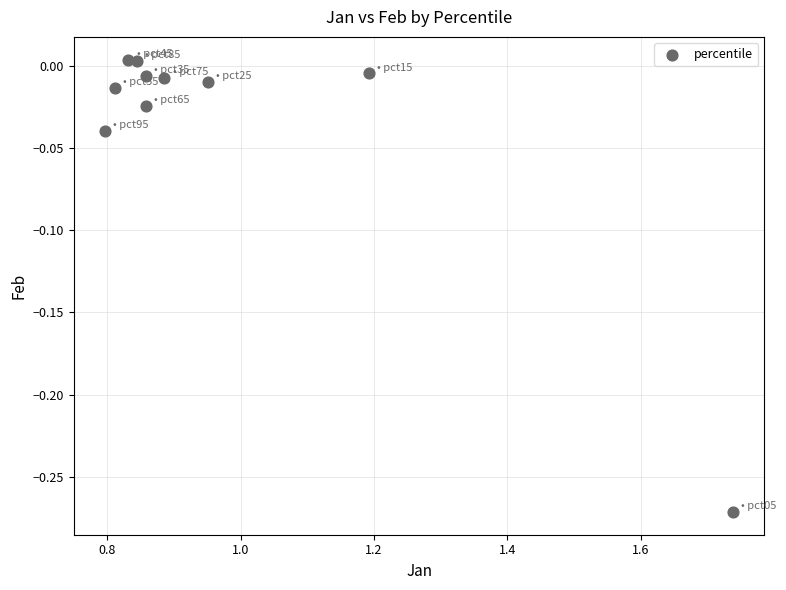

What is the range of X values (max minus min)?

0.9